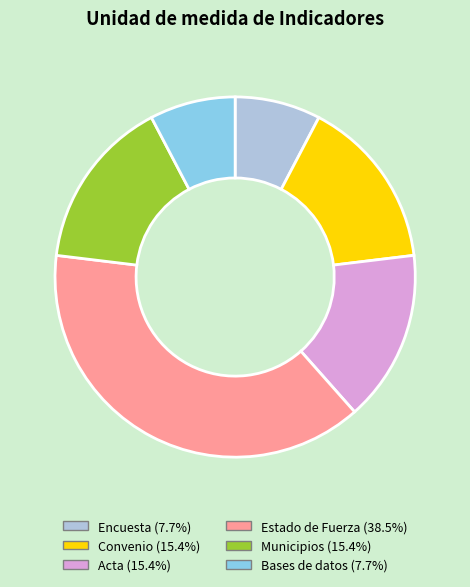

Combined, do Acta and Estado de Fuerza account for over 50%?

Yes